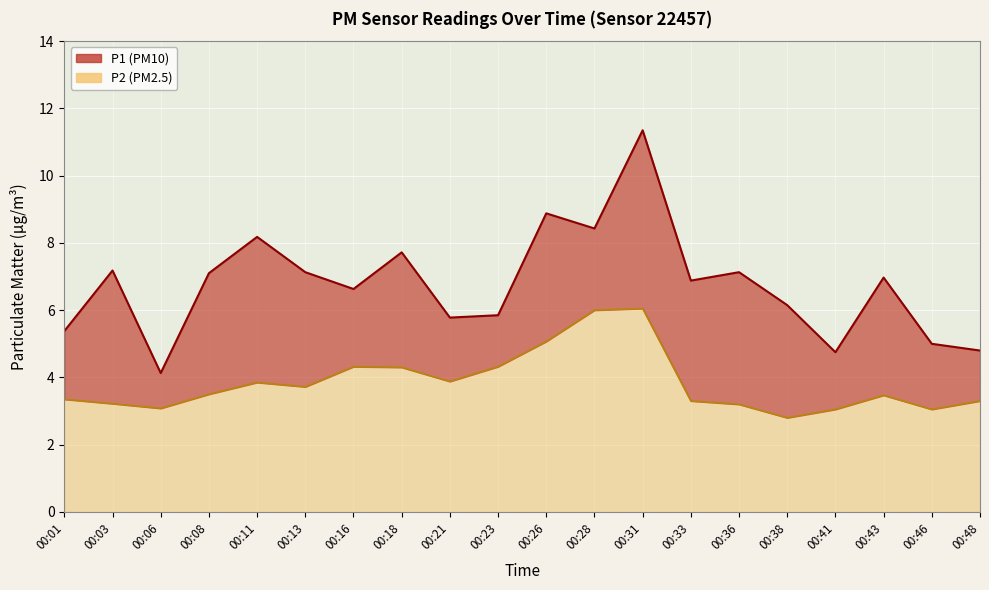

Which label corresponds to the largest value in the chart?

00:31